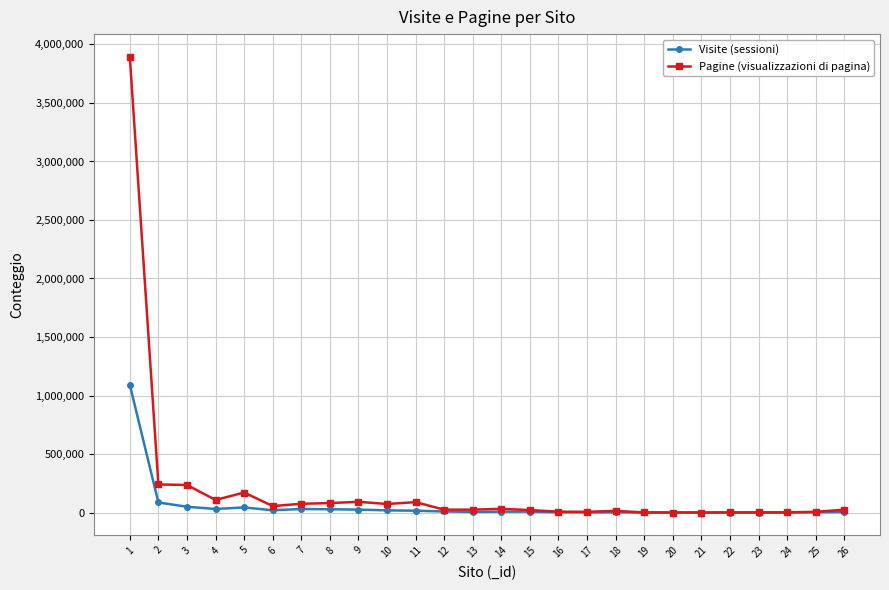

What is the greatest value displayed?

3893672